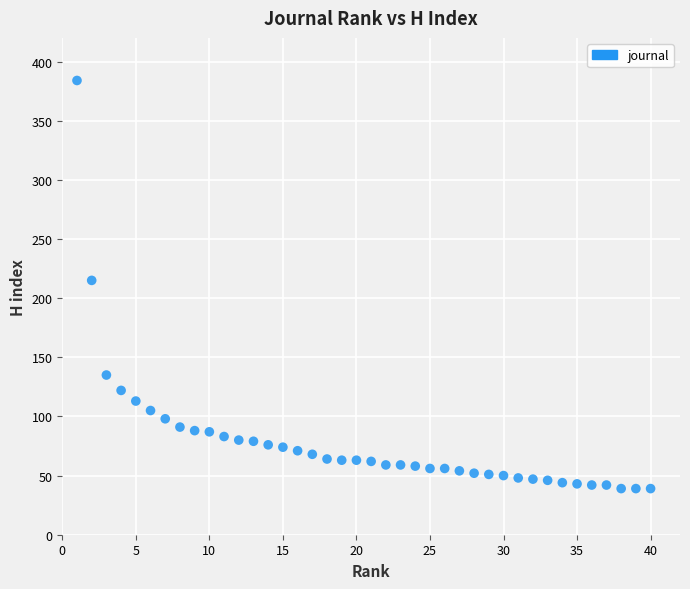

What is the range of X values (max minus min)?

39